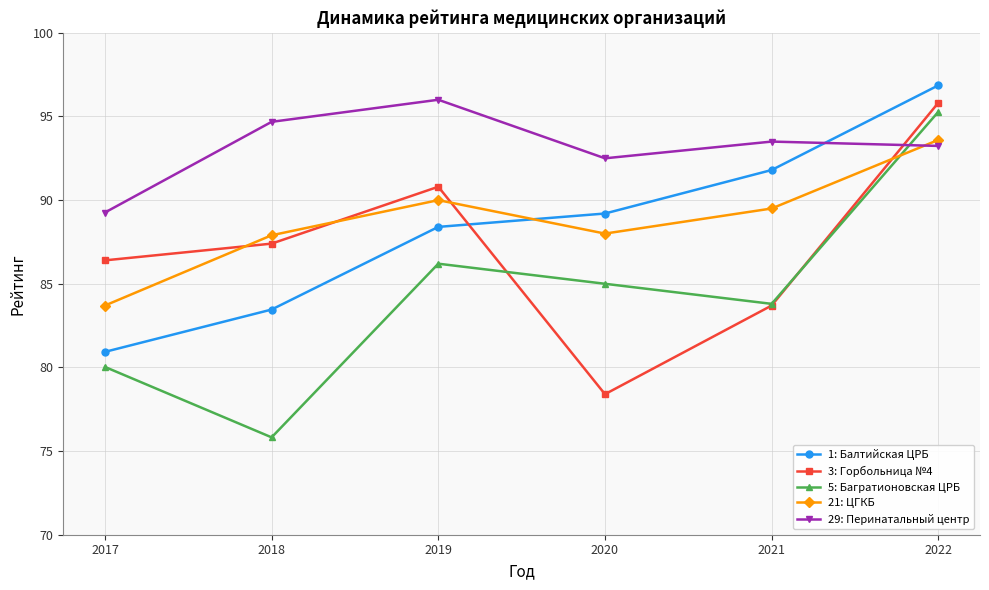

True or false: 21: ЦГКБ has more than 0 interior local peaks.

True